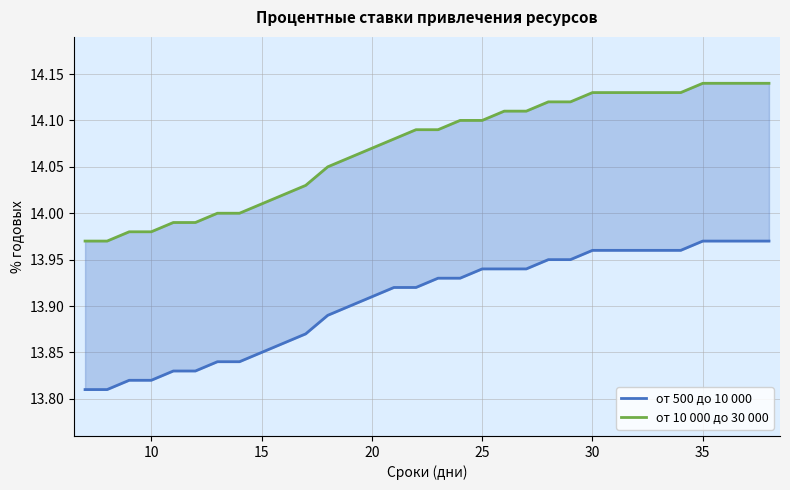

What is the sum of all от 10 000 до 30 000 values?

450.2